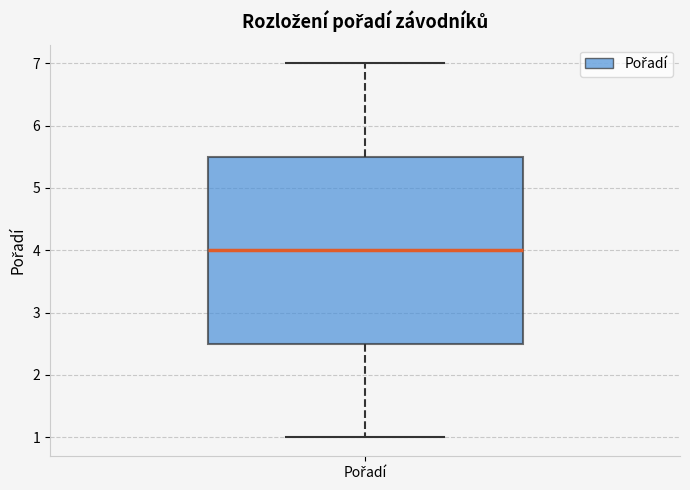

Transcribe this box plot: give where the median line is, the range the box spans, and where the two whiskers end, as read against the y-axis. The values are not printed on the chart, so give them approximately, as read against the axis.

median 4.0, box 2.5 to 5.5, whiskers 1.0 to 7.0